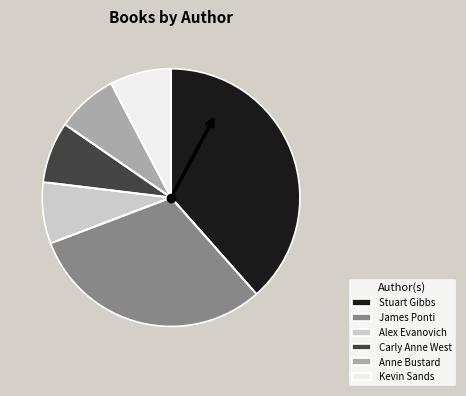

Does Anne Bustard represent more than half of the total?

No